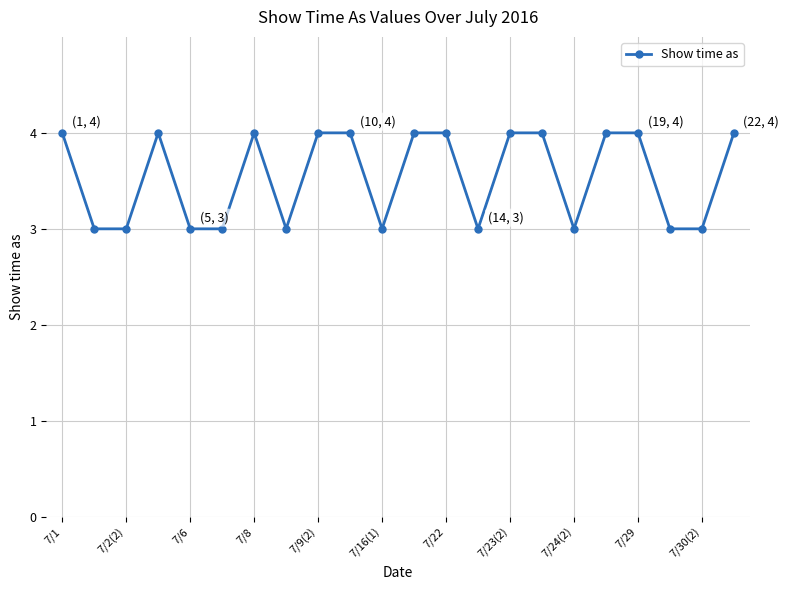

Reading left to right, extract all data points from this chart.

4	3	3	4	3	3	4	3	4	4	3	4	4	3	4	4	3	4	4	3	3	4